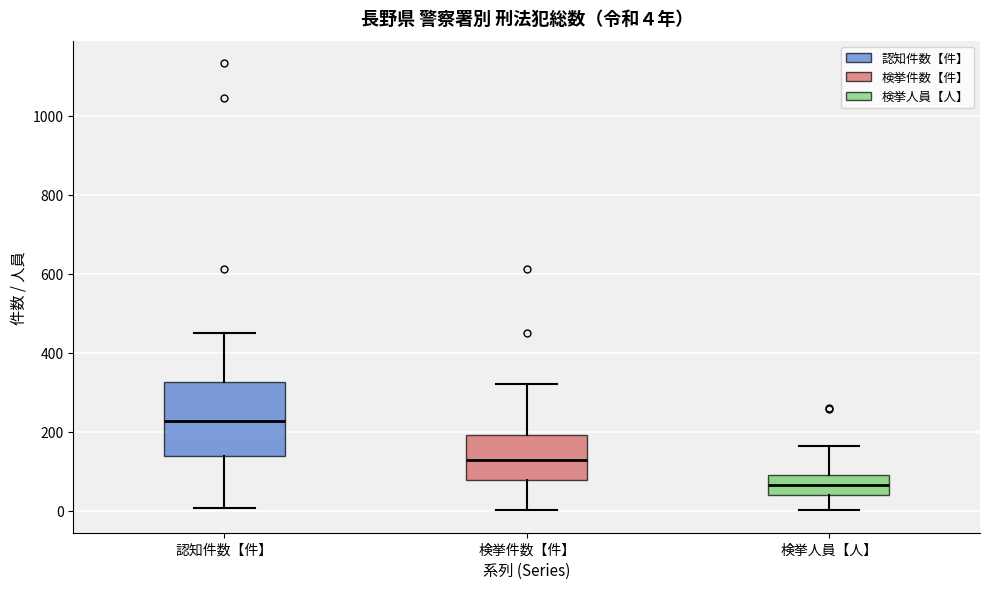

Which box is the tallest, from its lower edge to its upper edge?

認知件数【件】